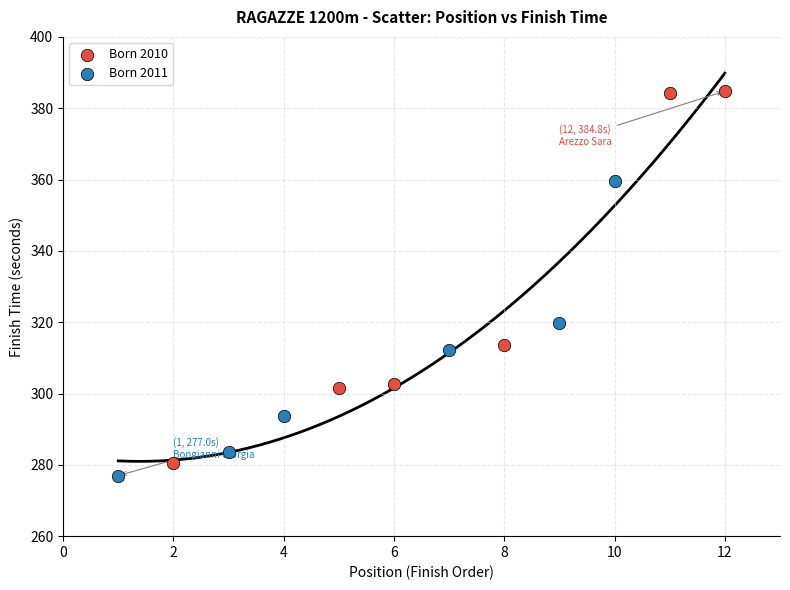

Which series reaches the minimum Y coordinate?

Born 2011